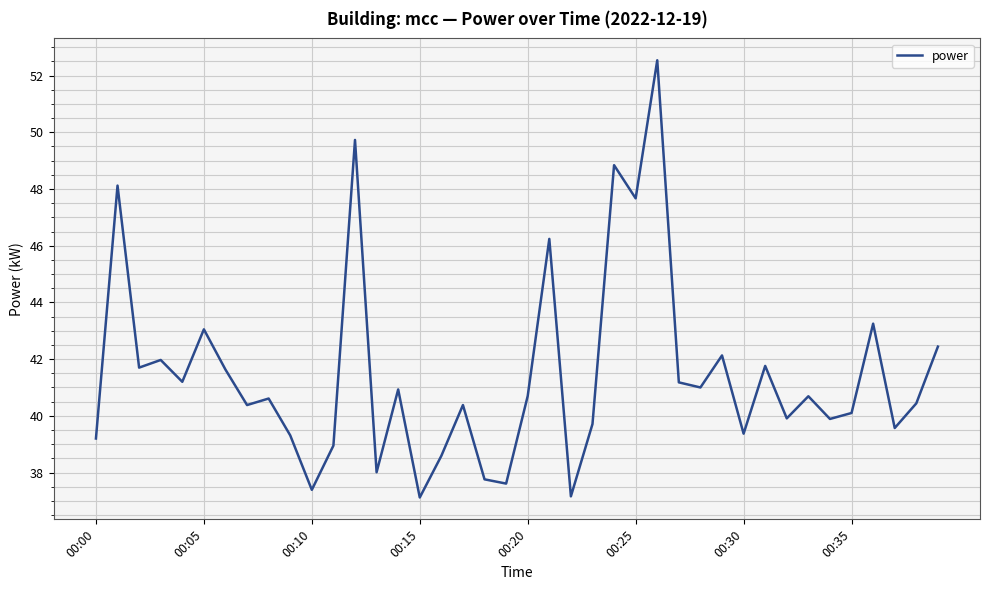

How many lines are shown in the chart?

1